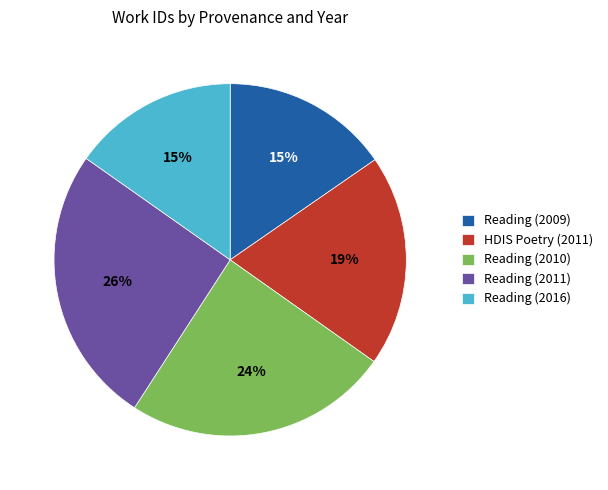

Count the number of slices in the pie.

5